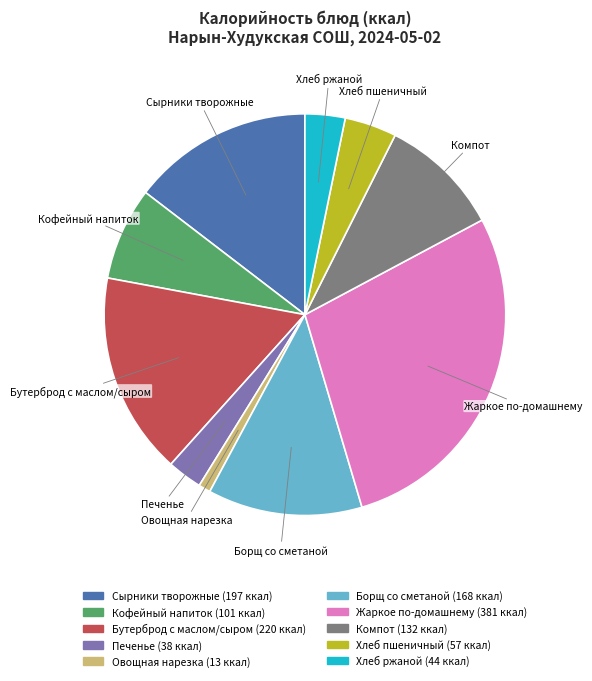

Is there any slice that represents more than half of the pie?

No